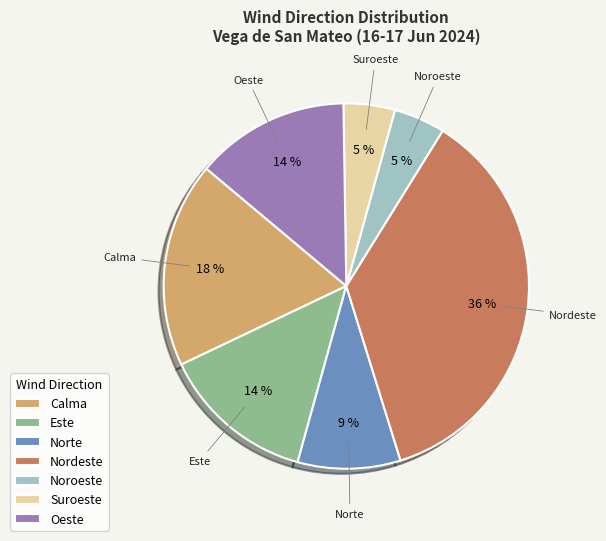

Between Noroeste and Calma, which is larger?

Calma